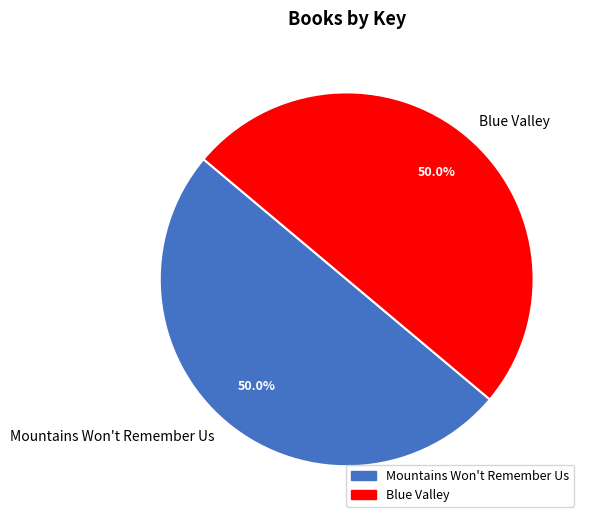

Is it true that Mountains Won't Remember Us is 50% of the pie?

True